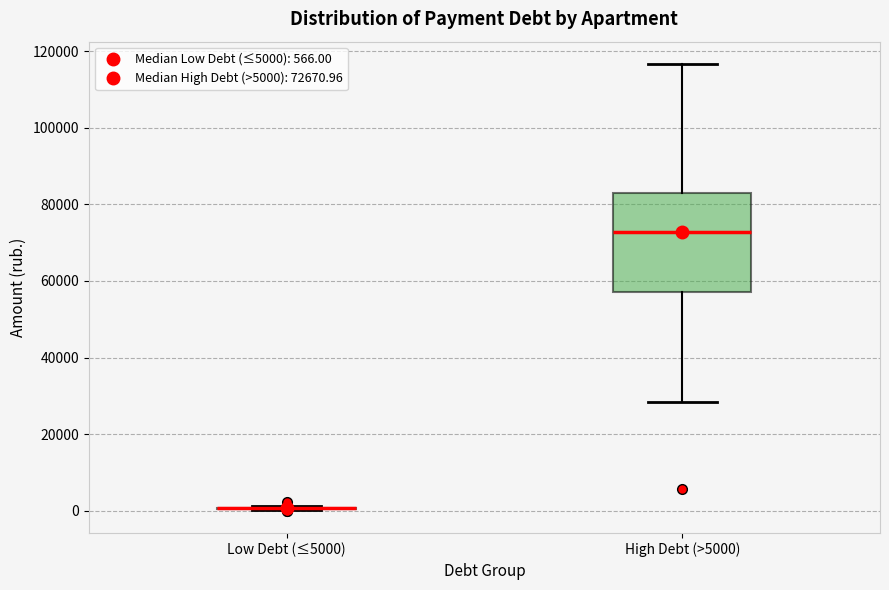

Comparing the boxes themselves (not the whiskers), which one is the tallest?

High Debt (>5000)